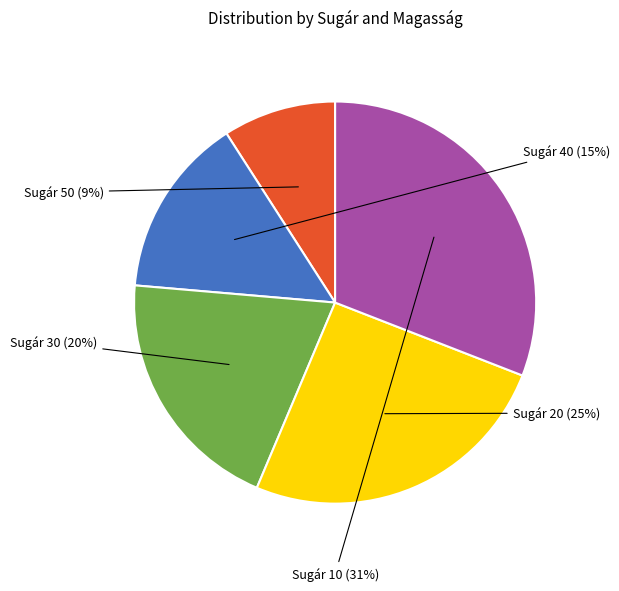

Which slice is the smallest?

50